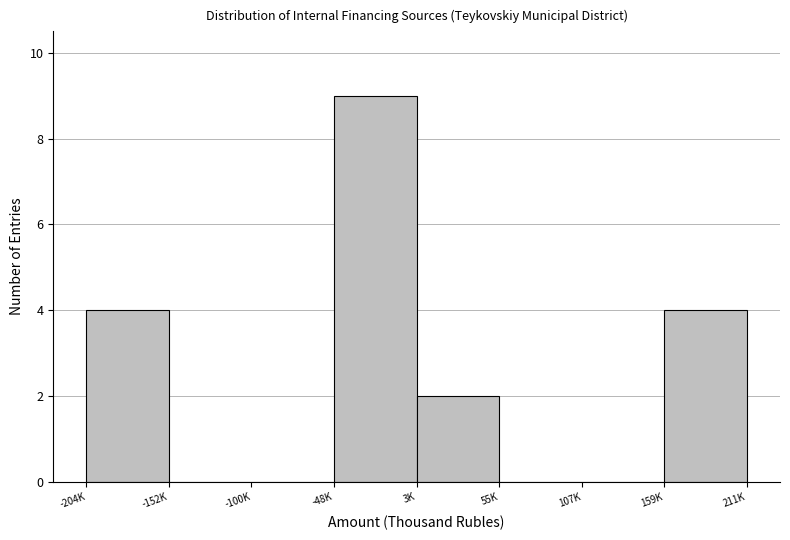

Reading right to left, transcribe all the data shown in this chart.

159K=4	107K=0	55K=0	3K=2	-48K=9	-100K=0	-152K=0	-204K=4